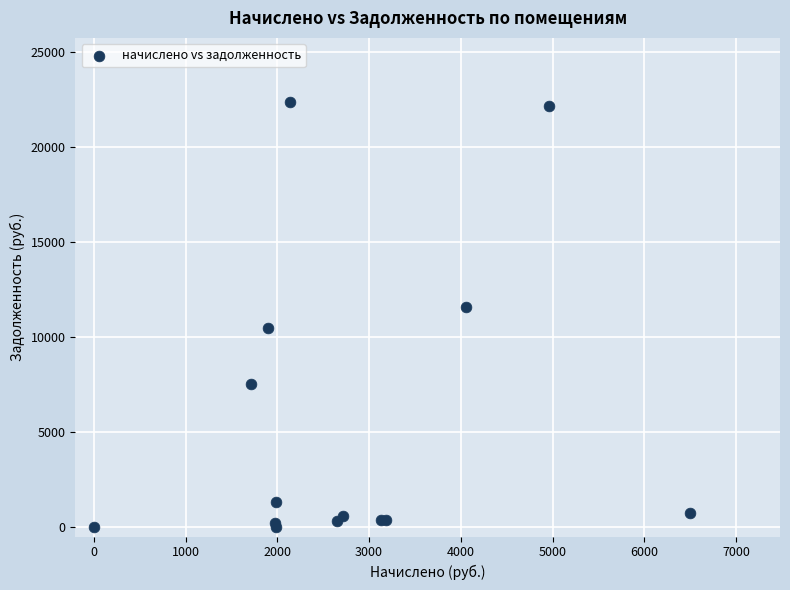

What Y value in the scatter plot is closest to 11198?

11562.2